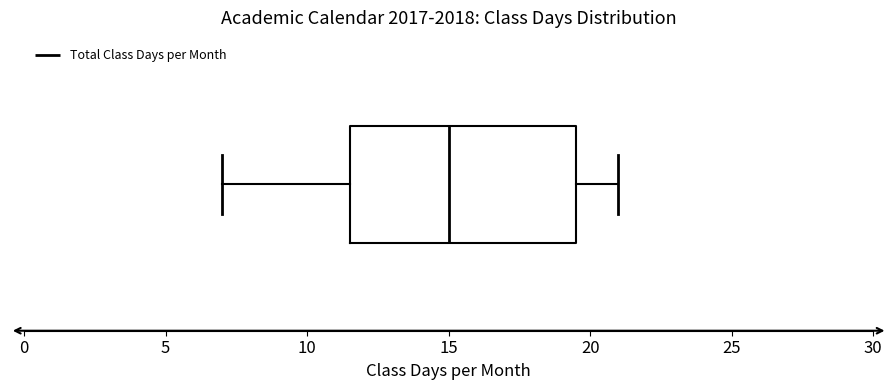

Read this box plot against the x-axis: the position of the median line, the range covered by the box, and the ends of both whiskers. The values are not printed on the chart, so give them approximately, as read against the axis.

median 15.0, box 11.5 to 19.5, whiskers 7.0 to 21.0